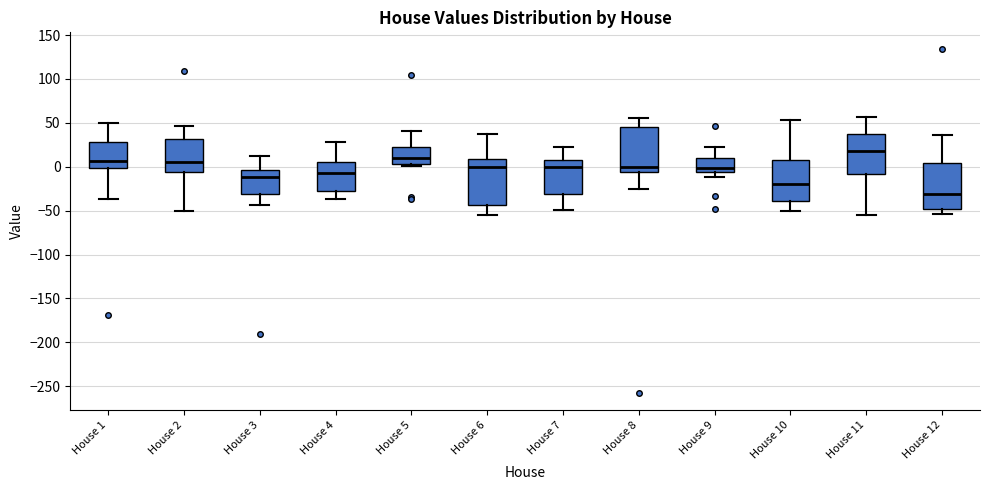

Where is the lower edge of the box for House 6 on the y-axis? The values are not printed on the chart, so give them approximately, as read against the axis.

-45